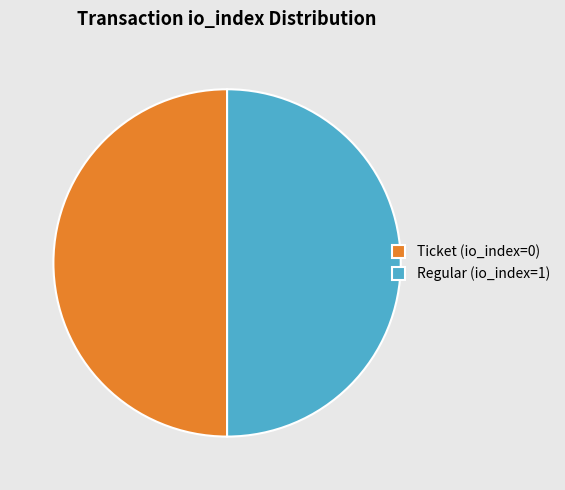

How many slices are in this pie chart?

2